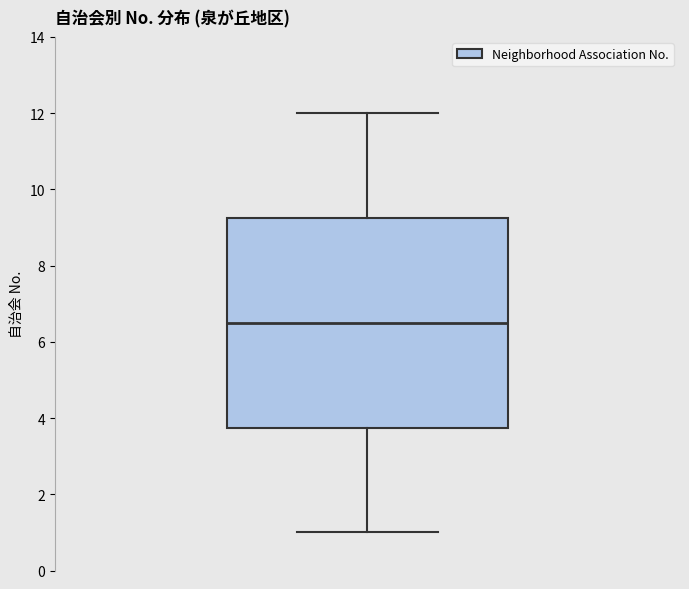

Where is the upper edge of the box on the y-axis? The values are not printed on the chart, so give them approximately, as read against the axis.

9.2